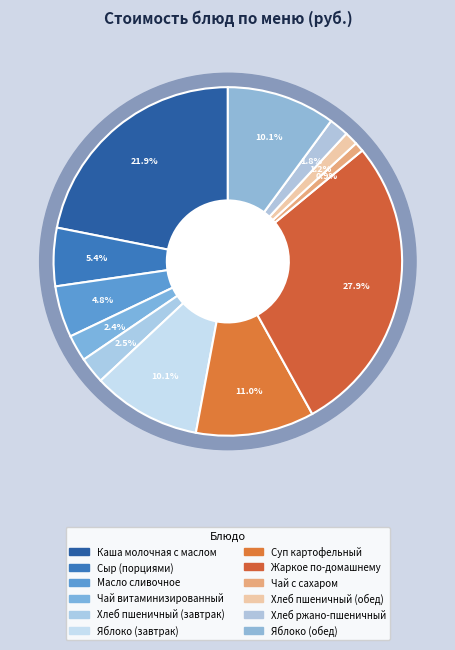

Does Суп картофельный account for over 50% of the chart?

No